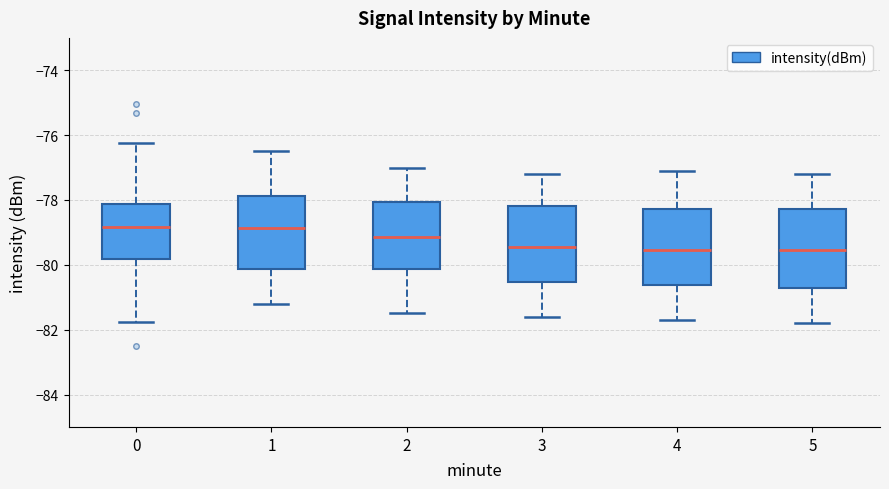

Reading left to right, transcribe this box plot: for each box, give where its median line is, the range the box spans, and where its two whiskers end, as read against the y-axis. The values are not printed on the chart, so give them approximately, as read against the axis.

0: median -78.8, box -79.8 to -78.2, whiskers -81.8 to -76.2
1: median -78.8, box -80.2 to -77.8, whiskers -81.2 to -76.4
2: median -79.2, box -80.2 to -78.0, whiskers -81.4 to -77.0
3: median -79.4, box -80.6 to -78.2, whiskers -81.6 to -77.2
4: median -79.6, box -80.6 to -78.2, whiskers -81.6 to -77.0
5: median -79.6, box -80.8 to -78.2, whiskers -81.8 to -77.2